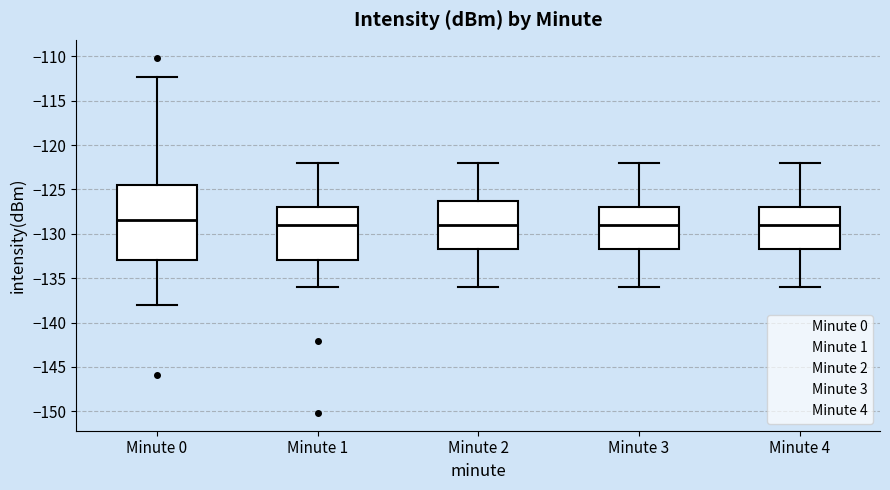

Comparing the boxes themselves (not the whiskers), which one is the tallest?

Minute 0